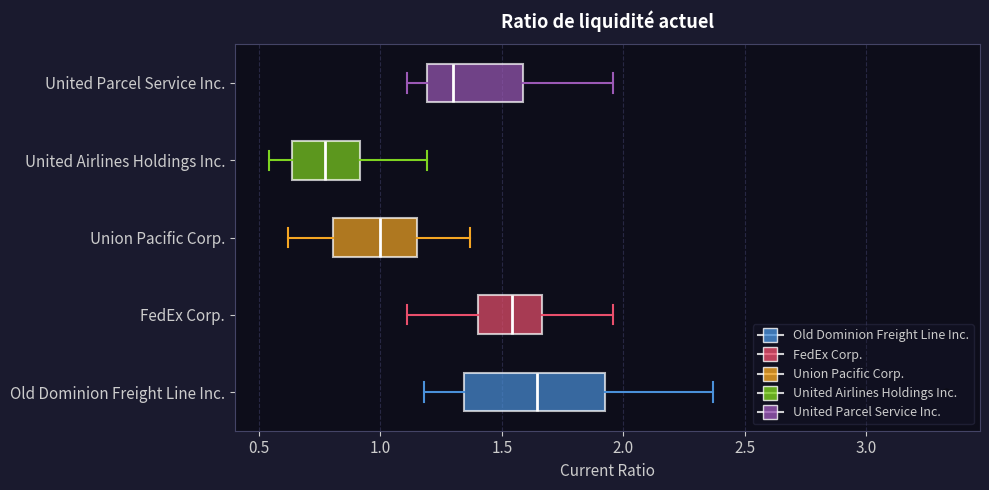

Which box's median line is the furthest to the right?

Old Dominion Freight Line Inc.